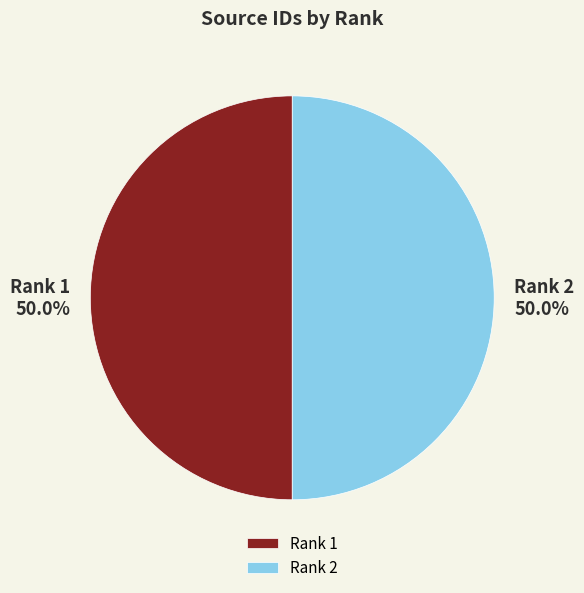

Combined, what portion of the pie is Rank 1 and Rank 2?

100.0%